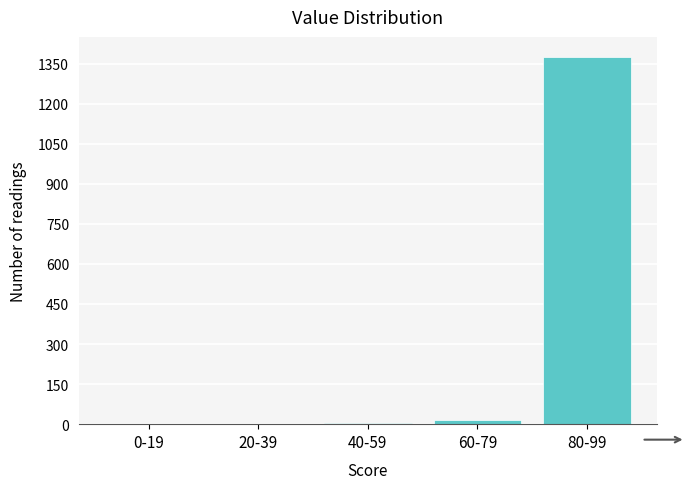

Which has a higher value, 80-99 or 0-19?

80-99